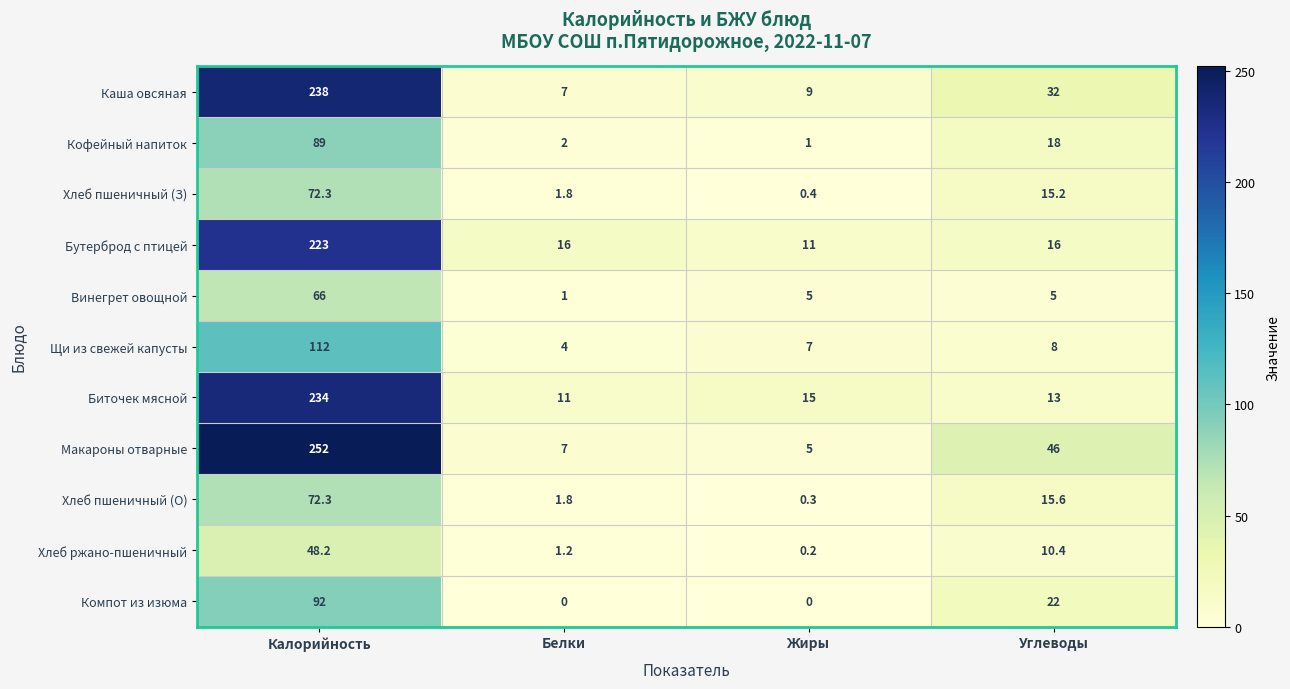

Where does the Бутерброд с птицей series first go above 16?

Калорийность